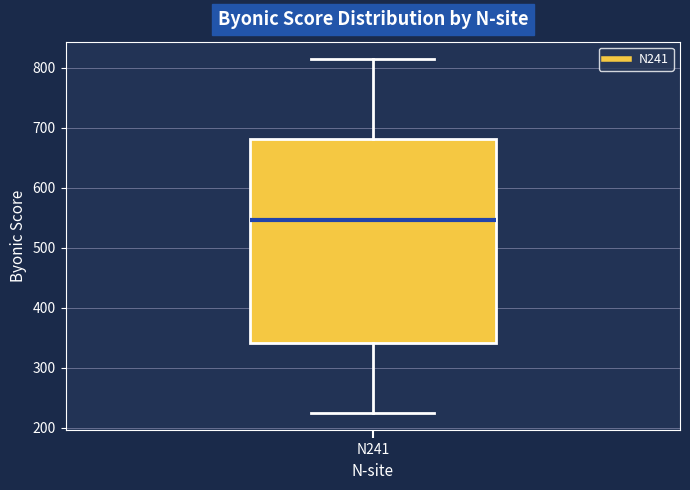

Read this box plot against the y-axis: the position of the median line, the range covered by the box, and the ends of both whiskers. The values are not printed on the chart, so give them approximately, as read against the axis.

median 550, box 340 to 680, whiskers 230 to 810